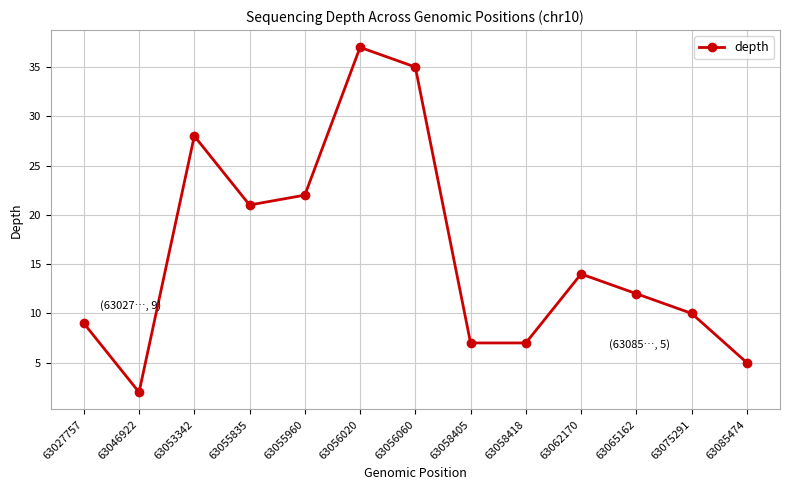

Reading right to left, what are all the values shown in this chart?

5	10	12	14	7	7	35	37	22	21	28	2	9